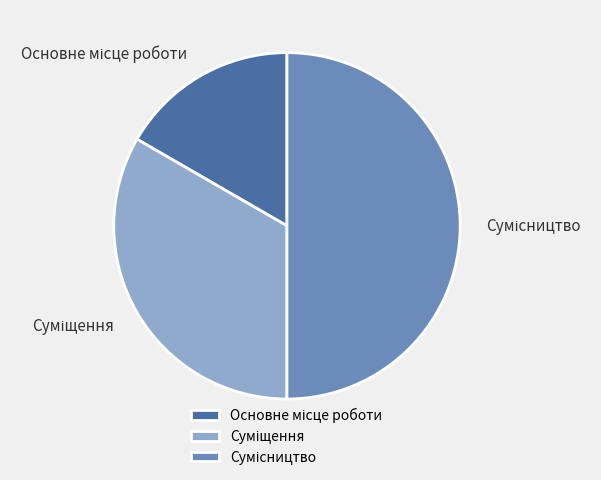

Count the number of slices in the pie.

3